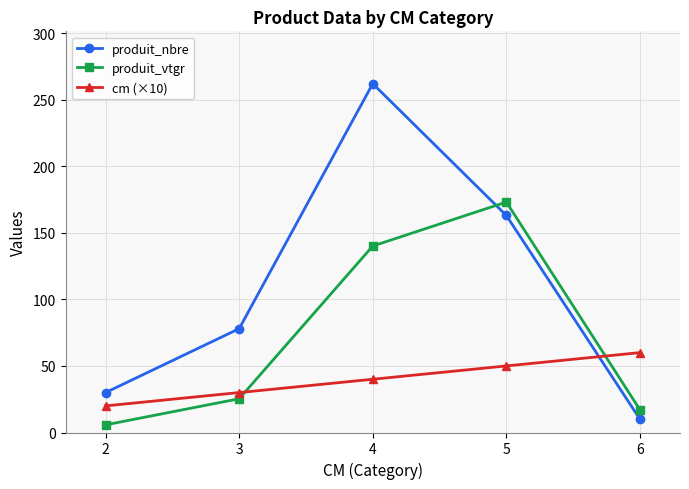

Which series has the largest range (max minus min)?

produit_nbre